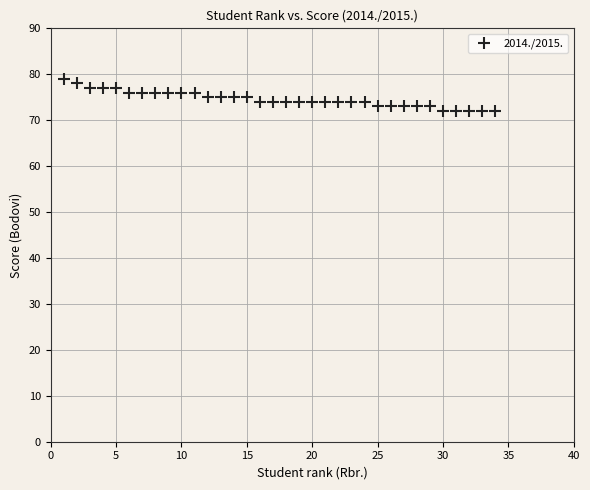

What is the range of Y values (max minus min)?

7